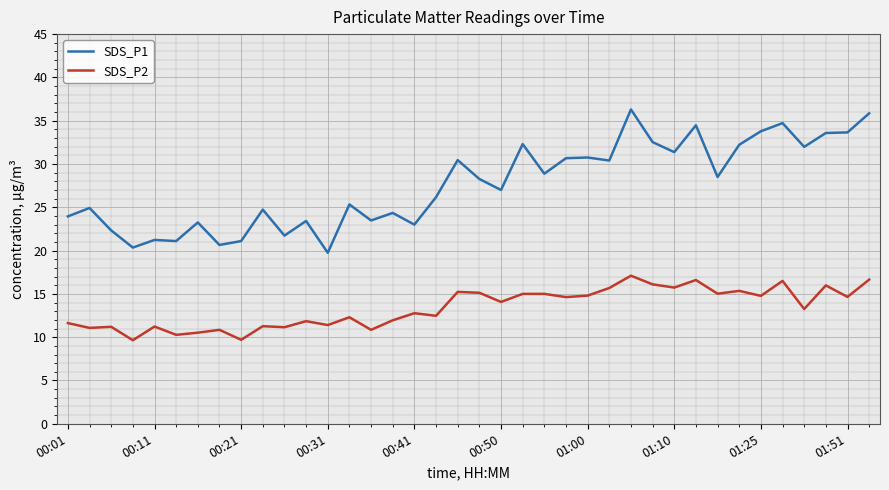

What is the maximum value for SDS_P2?

17.1